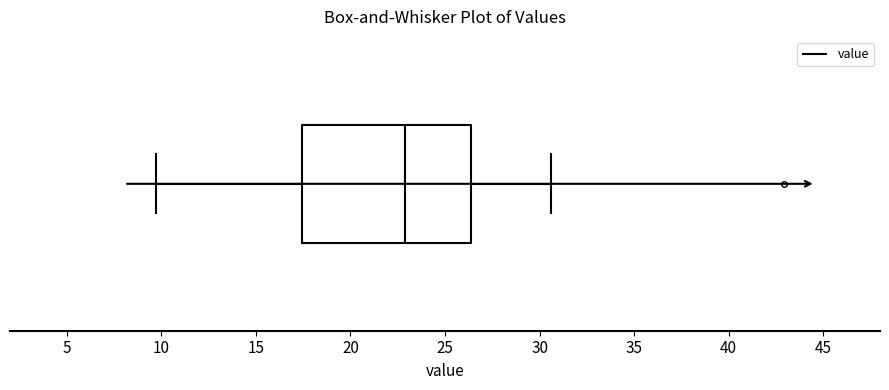

Transcribe this box plot: give where the median line is, the range the box spans, and where the two whiskers end, as read against the x-axis. The values are not printed on the chart, so give them approximately, as read against the axis.

median 23.0, box 17.5 to 26.5, whiskers 9.5 to 30.5